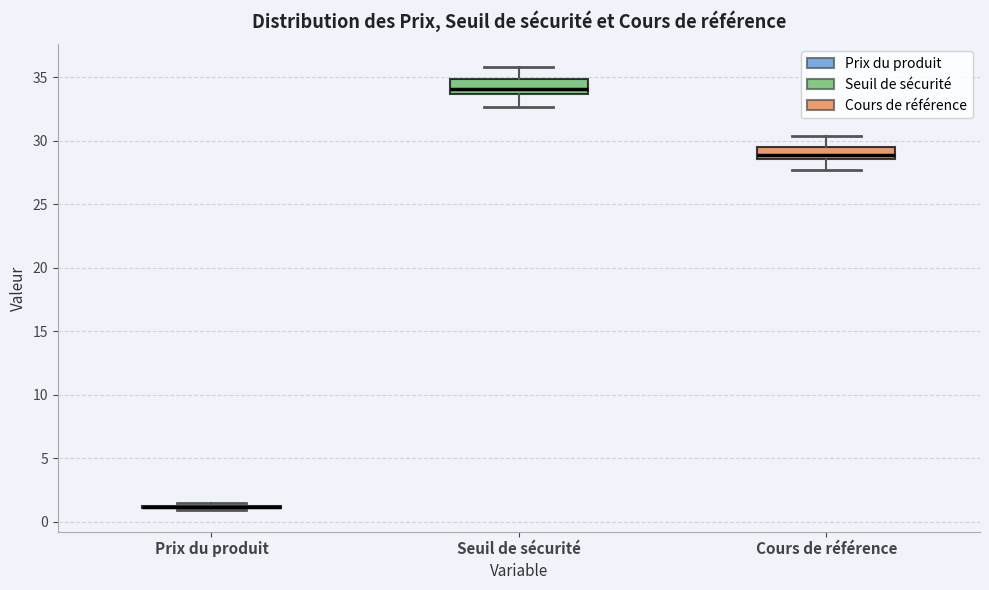

Reading left to right, transcribe this box plot: for each box, give where its median line is, the range the box spans, and where its two whiskers end, as read against the y-axis. The values are not printed on the chart, so give them approximately, as read against the axis.

Prix du produit: box collapsed to a line at 1.0, whiskers 1.0 to 1.5
Seuil de sécurité: median 34.0, box 33.5 to 35.0, whiskers 32.5 to 36.0
Cours de référence: median 29.0, box 28.5 to 29.5, whiskers 27.5 to 30.5